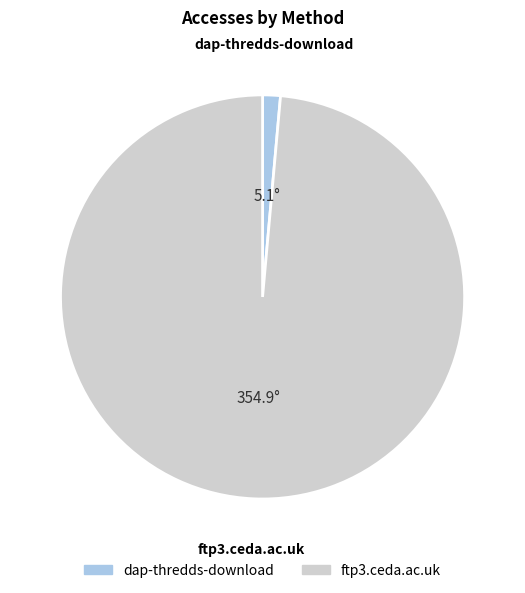

Approximately how many times larger is the value at ftp3.ceda.ac.uk compared to dap-thredds-download?

69.4